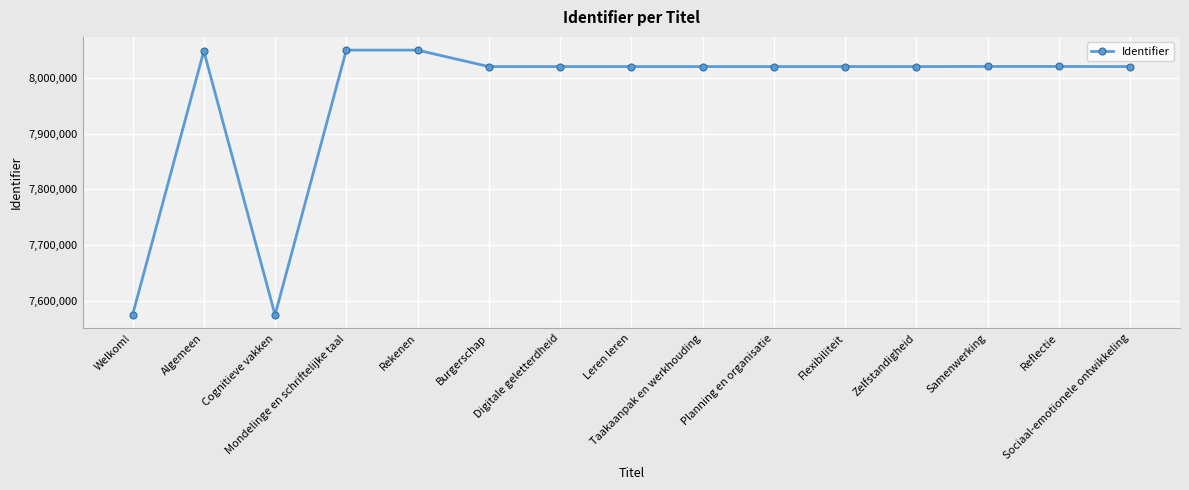

How many categories are shown in the chart?

15